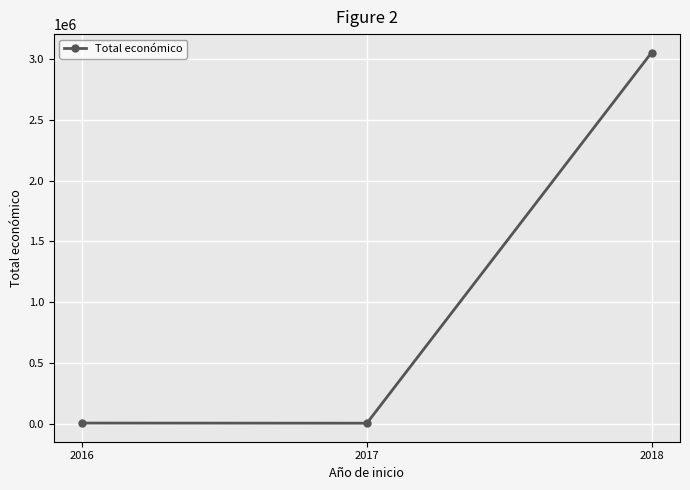

Is it true that the value at 2018 is 3051573?

True